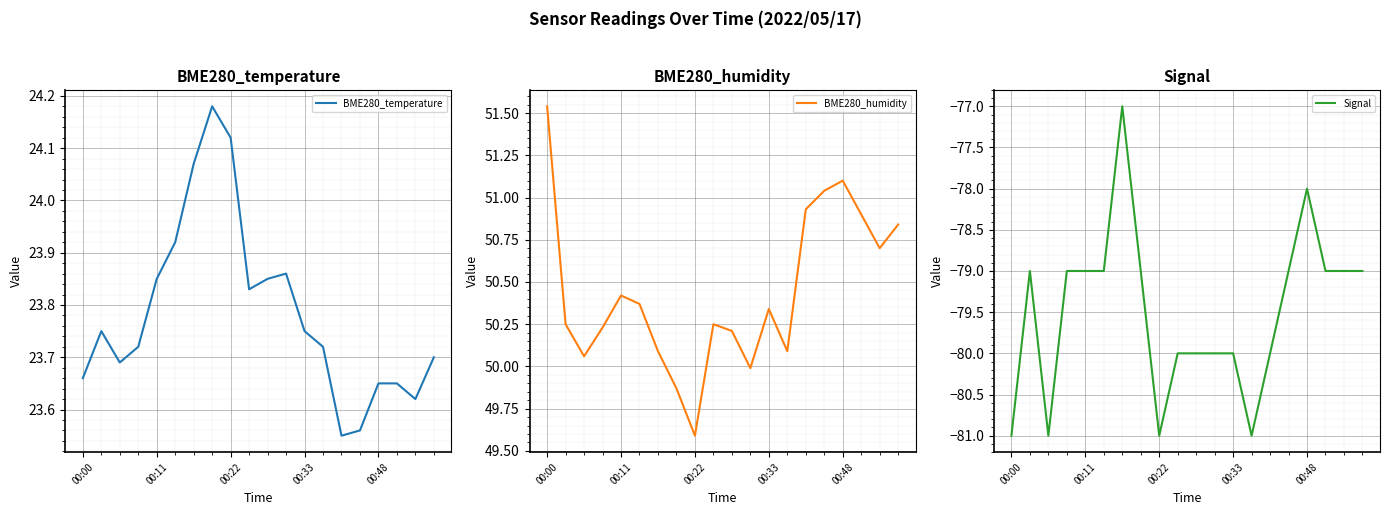

Rank the series by their average value, from highest to lowest.

BME280_humidity, BME280_temperature, Signal